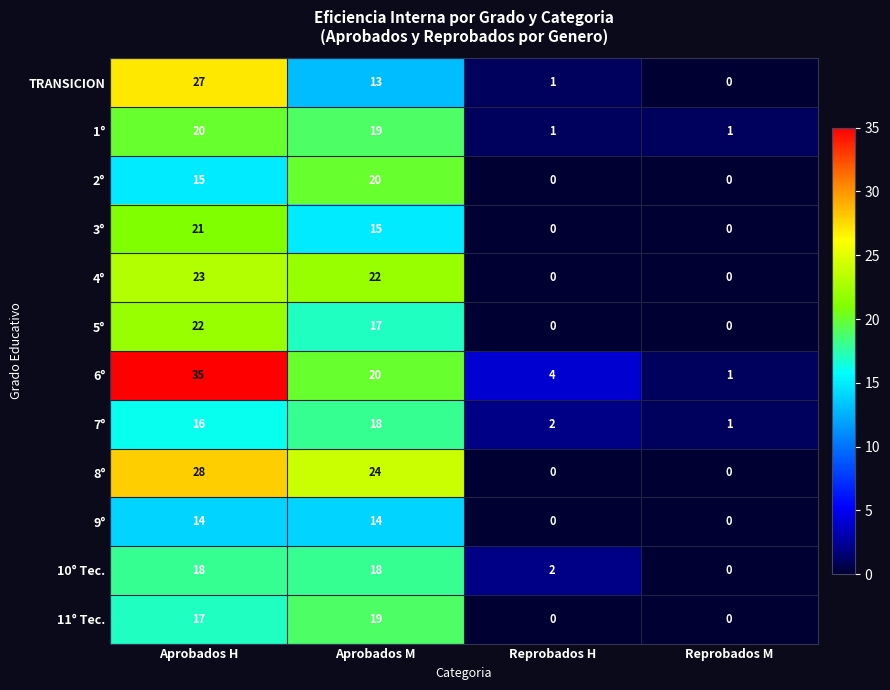

Count the number of categories in the chart.

4